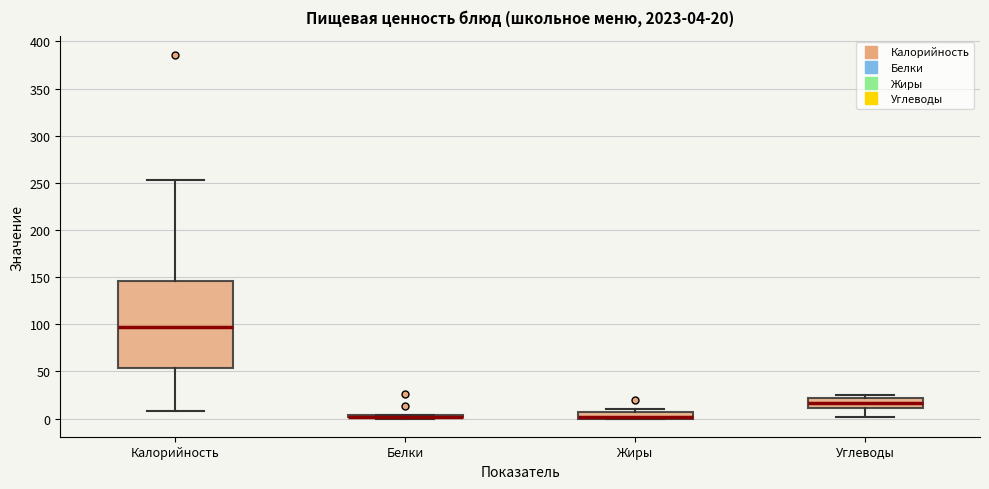

Comparing the boxes themselves (not the whiskers), which one is the tallest?

Калорийность